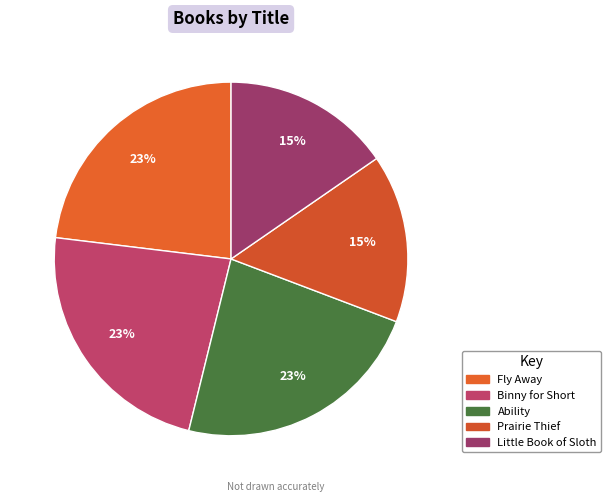

How many segments does this pie chart have?

5